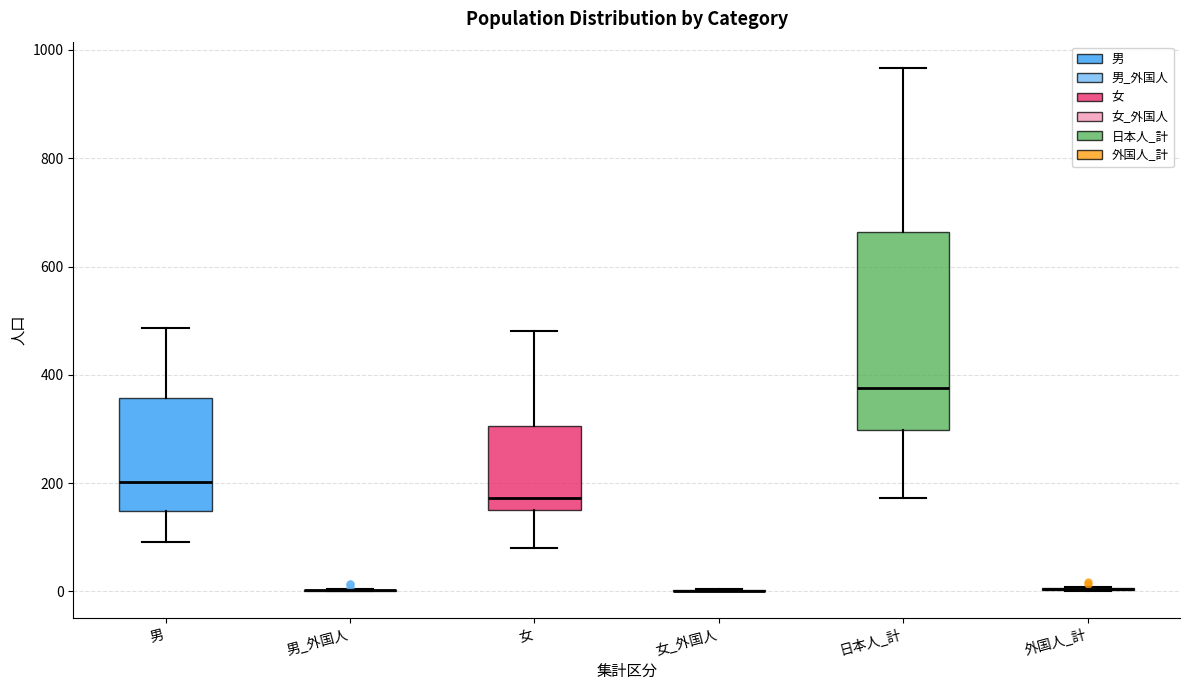

Reading left to right, read every box against the y-axis: the position of its median line, the range the box covers, and the ends of its whiskers. The values are not printed on the chart, so give them approximately, as read against the axis.

男: median 200, box 140 to 360, whiskers 100 to 480
男_外国人: box collapsed to a line at 0, whiskers 0 to 0
女: median 180, box 160 to 300, whiskers 80 to 480
女_外国人: box collapsed to a line at 0, whiskers 0 to 0
日本人_計: median 380, box 300 to 660, whiskers 180 to 960
外国人_計: box collapsed to a line at 0, whiskers 0 to 0